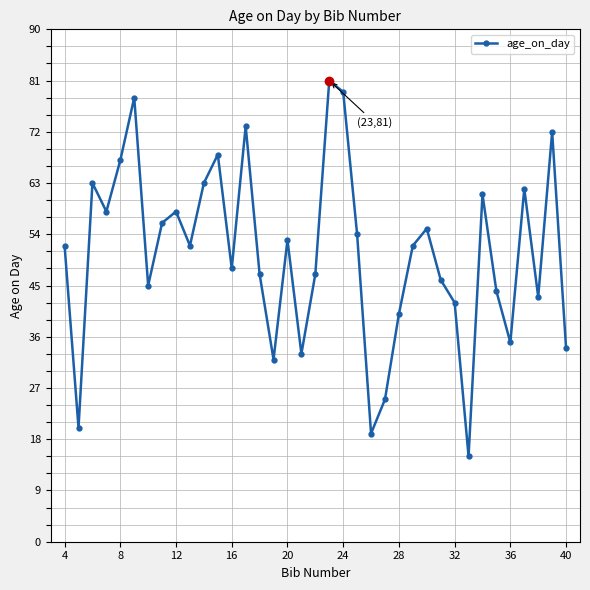

How many points are higher than both their immediate neighbors (excluding endpoints)?

11